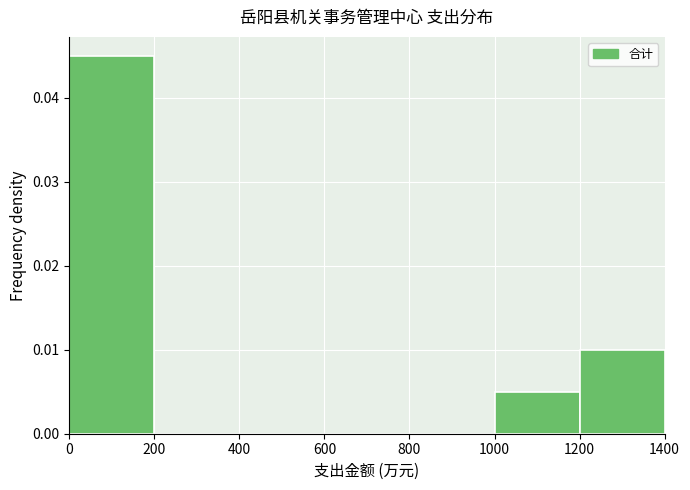

Reading left to right, transcribe this chart: for each bar, give the range it covers on the x-axis and its height. The values are not printed on the chart, so give them approximately, as read against the axis.

0 to 200: 0.045
200 to 400: 0
400 to 600: 0
600 to 800: 0
800 to 1000: 0
1000 to 1200: 0.005
1200 to 1400: 0.010